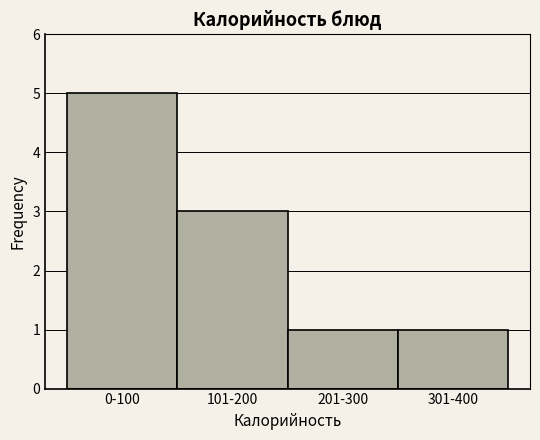

Reading left to right, list all the values displayed in this chart.

5	3	1	1